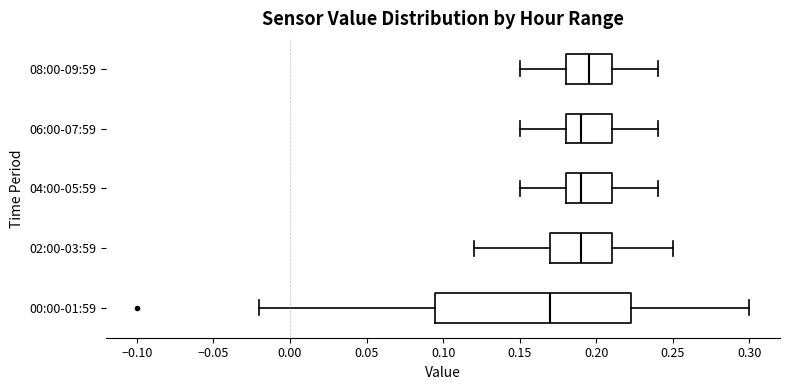

Reading bottom to top, read every box against the x-axis: the position of its median line, the range the box covers, and the ends of its whiskers. The values are not printed on the chart, so give them approximately, as read against the axis.

00:00-01:59: median 0.170, box 0.095 to 0.225, whiskers -0.020 to 0.300
02:00-03:59: median 0.190, box 0.170 to 0.210, whiskers 0.120 to 0.250
04:00-05:59: median 0.190, box 0.180 to 0.210, whiskers 0.150 to 0.240
06:00-07:59: median 0.190, box 0.180 to 0.210, whiskers 0.150 to 0.240
08:00-09:59: median 0.195, box 0.180 to 0.210, whiskers 0.150 to 0.240